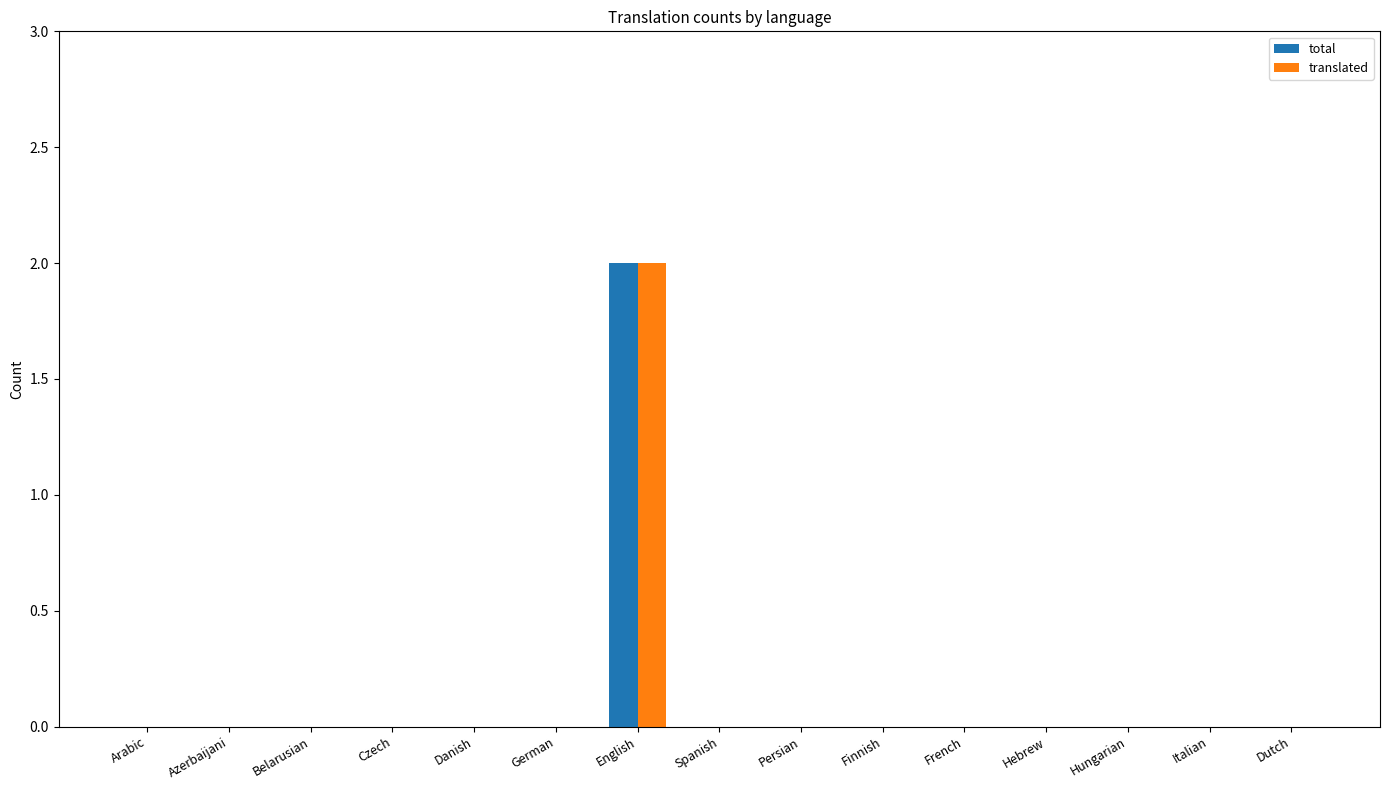

Are the bars horizontal?

No